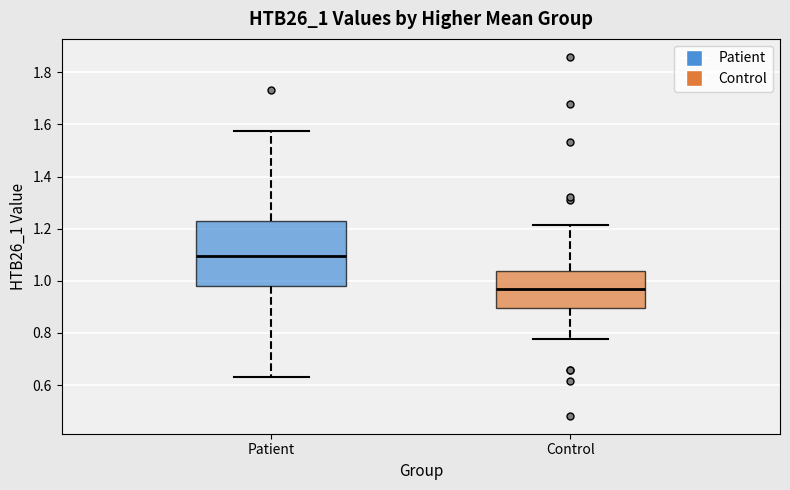

Reading left to right, transcribe this box plot: for each box, give where its median line is, the range the box spans, and where its two whiskers end, as read against the y-axis. The values are not printed on the chart, so give them approximately, as read against the axis.

Patient: median 1.10, box 0.98 to 1.24, whiskers 0.64 to 1.58
Control: median 0.96, box 0.90 to 1.04, whiskers 0.78 to 1.22